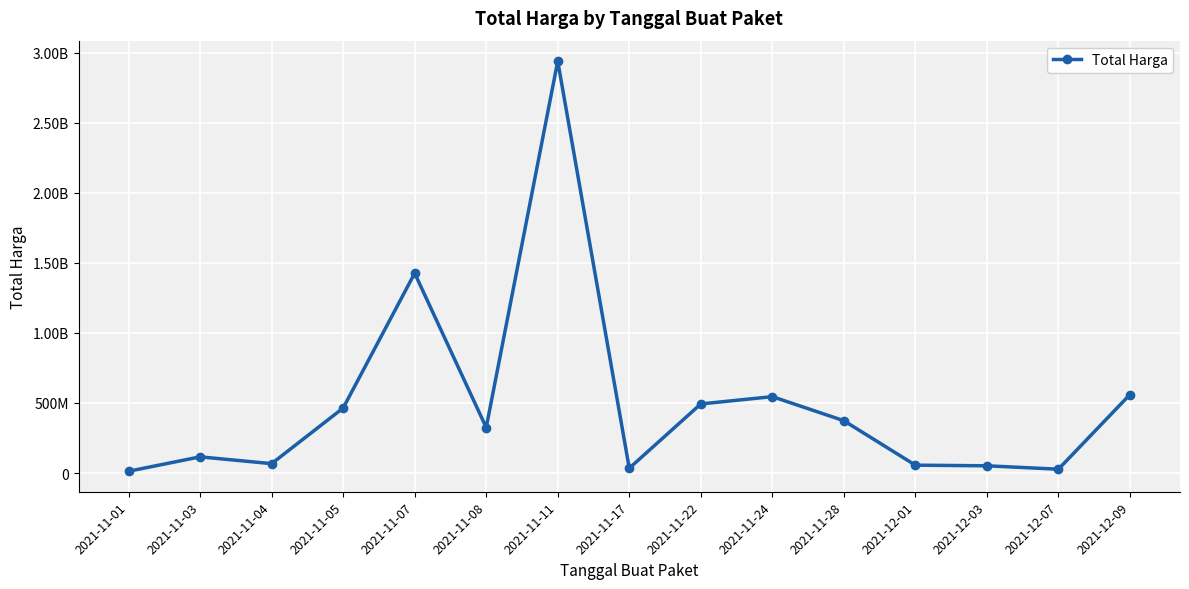

What is the label of the 11th point from the right?

2021-11-07